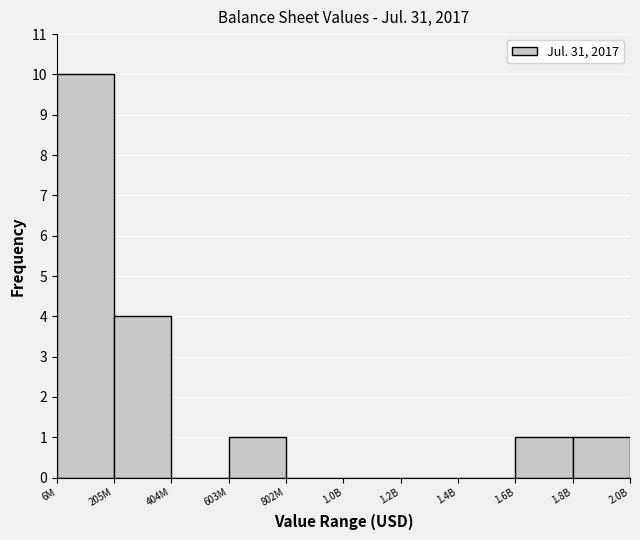

Reading right to left, what are all the values shown in this chart?

1.8B=1	1.6B=1	1.4B=0	1.2B=0	1.0B=0	802M=0	603M=1	404M=0	205M=4	6M=10